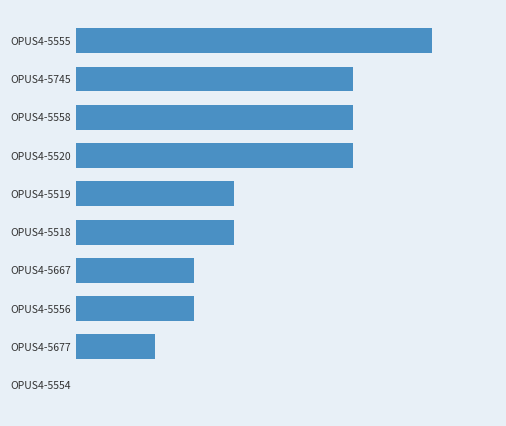

What is the difference between the second highest and minimum values?

7